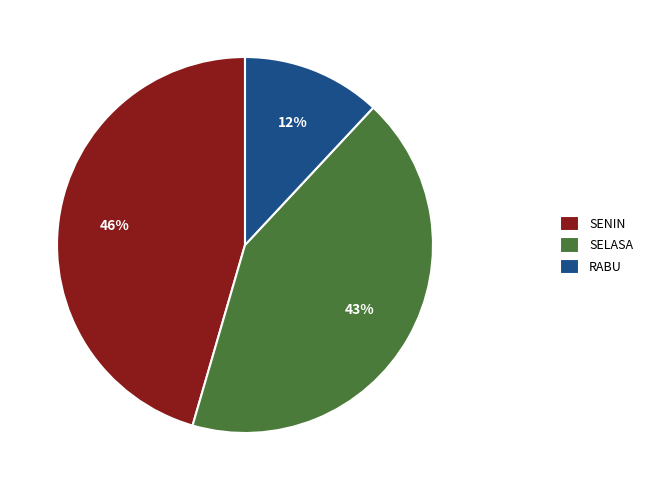

Is it true that SENIN is 34% of the pie?

False